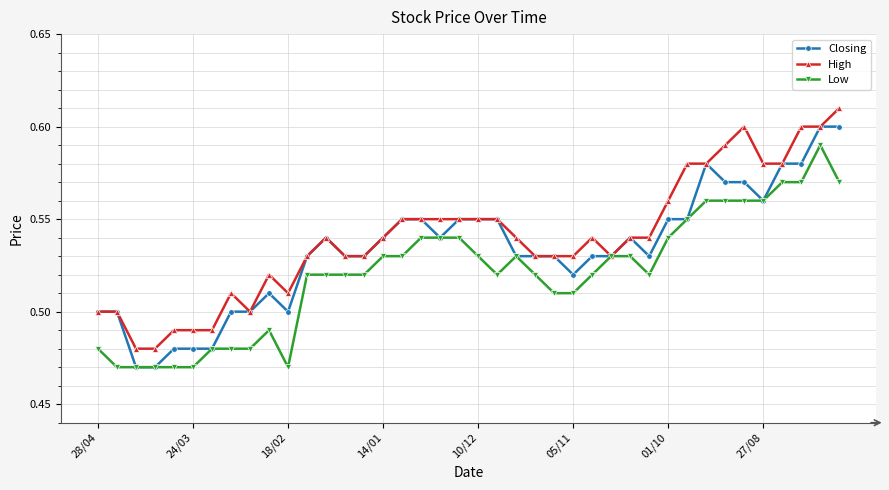

At how many categories does at least one series exceed 0?

40